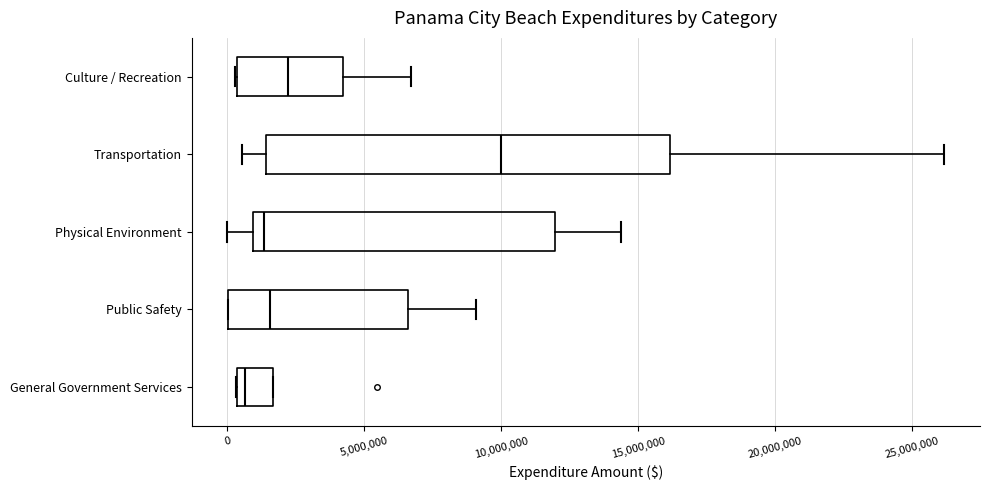

Reading bottom to top, transcribe this box plot: for each box, give where its median line is, the range the box spans, and where its two whiskers end, as read against the x-axis. The values are not printed on the chart, so give them approximately, as read against the axis.

General Government Services: median 500000 (just right of the box's left edge), box 500000 to 1500000, whiskers 500000 to 1500000
Public Safety: median 1500000, box 0 to 6500000, whiskers 0 to 9000000
Physical Environment: median 1500000, box 1000000 to 12000000, whiskers 0 to 14500000
Transportation: median 10000000, box 1500000 to 16000000, whiskers 500000 to 26000000
Culture / Recreation: median 2000000, box 500000 to 4000000, whiskers 500000 to 6500000